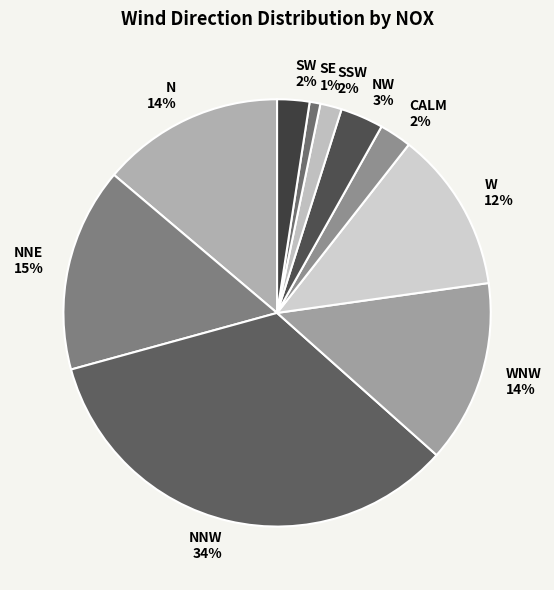

Is the sum of SW and WNW greater than half?

No